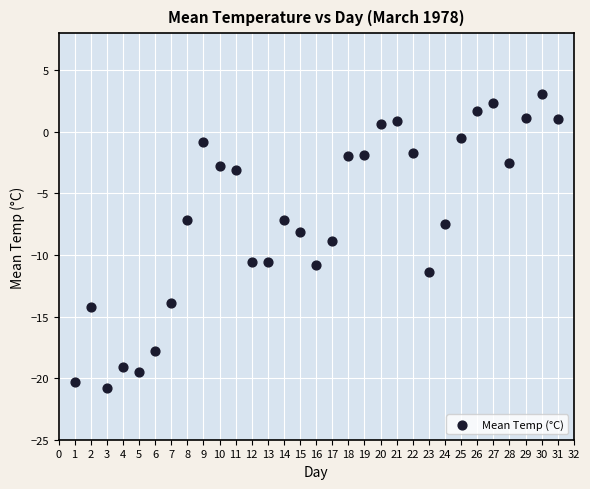

What is the range of Y values (max minus min)?

23.9